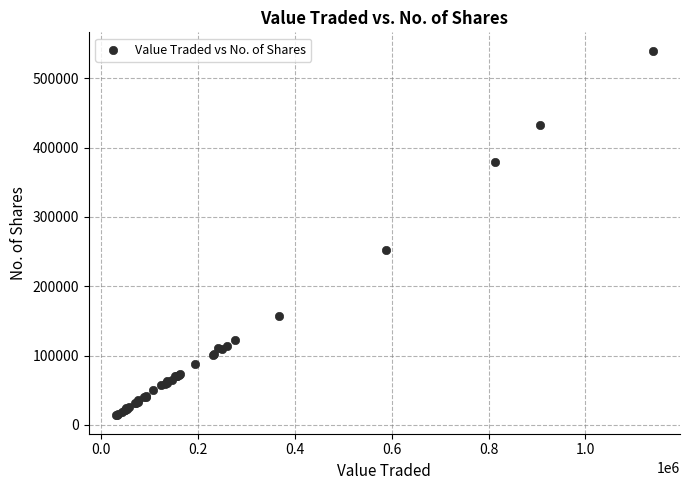

What Y value in the scatter plot is closest to 276687?

252341